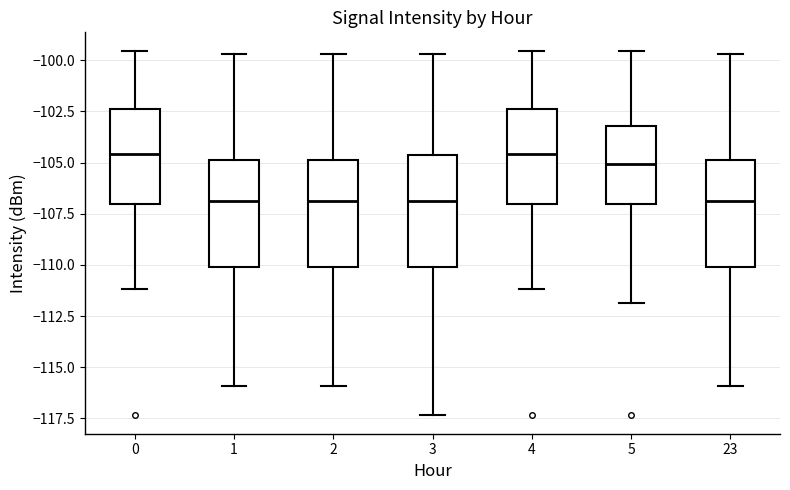

Where does the lower whisker of the box at x = 1 end on the y-axis? The values are not printed on the chart, so give them approximately, as read against the axis.

-116.0